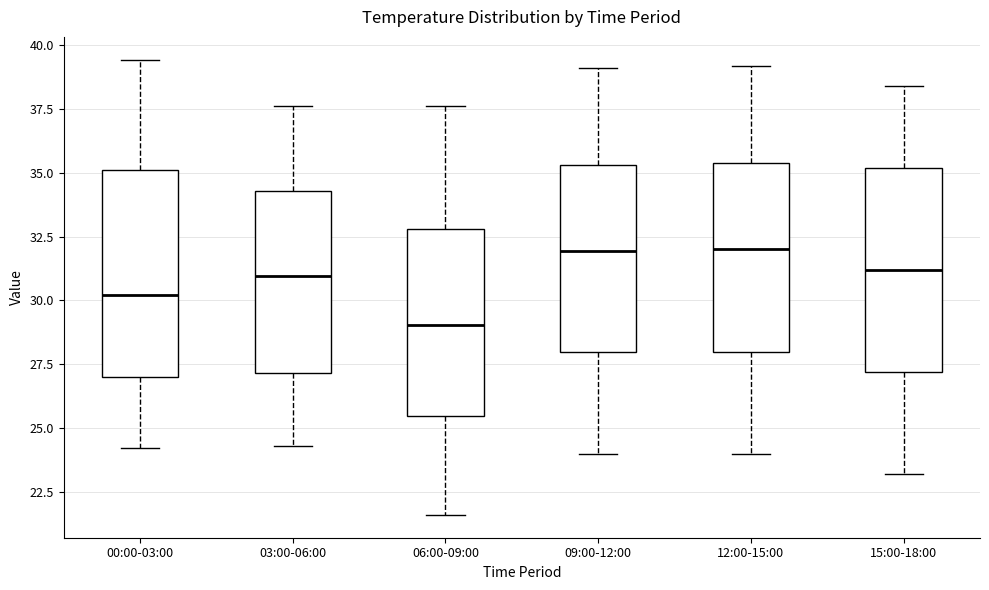

Where is the upper edge of the box for 03:00-06:00 on the y-axis? The values are not printed on the chart, so give them approximately, as read against the axis.

34.5